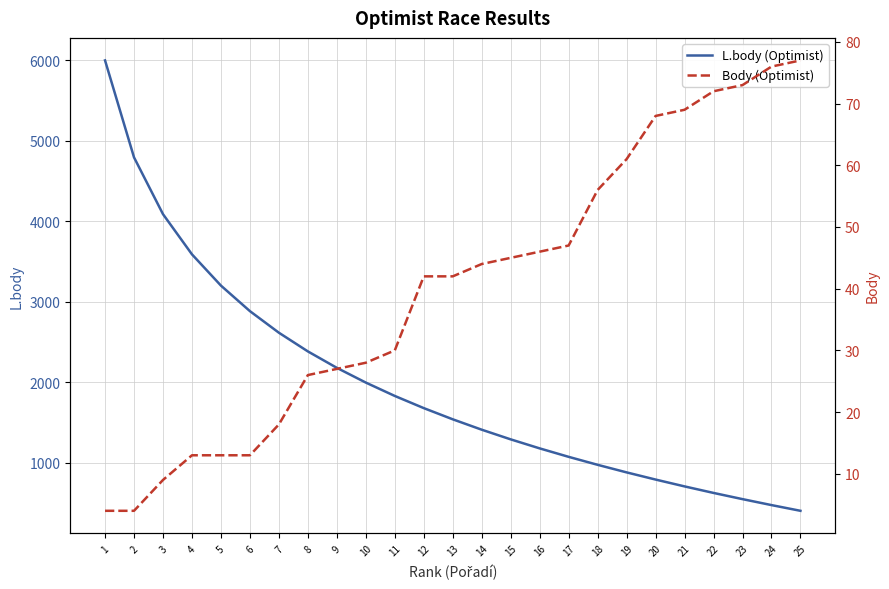

What is the spread (max minus min) of values at 6?

2870